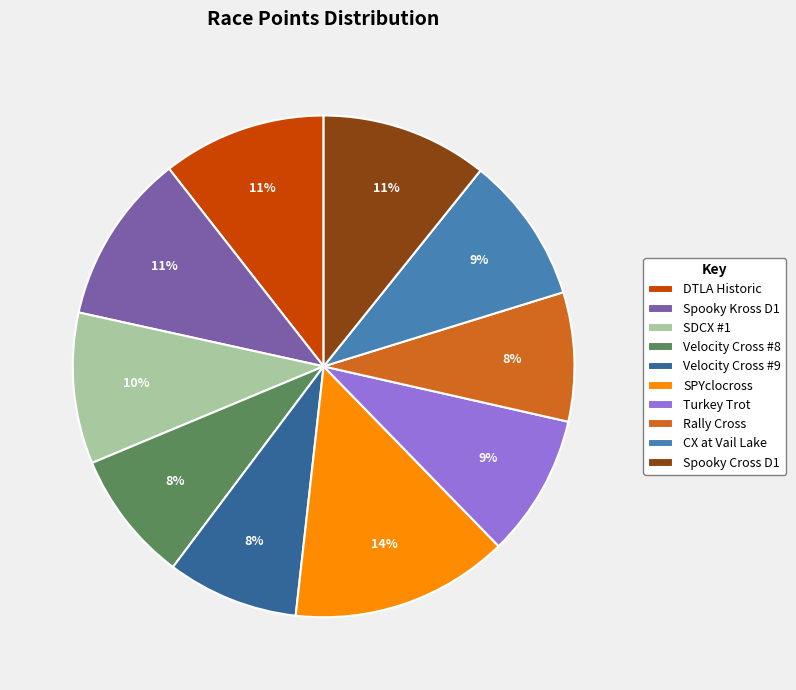

Is Turkey Trot the majority of the pie?

No